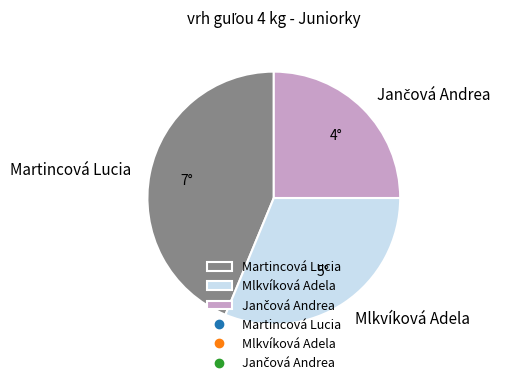

Which slice is the largest?

Martincová Lucia